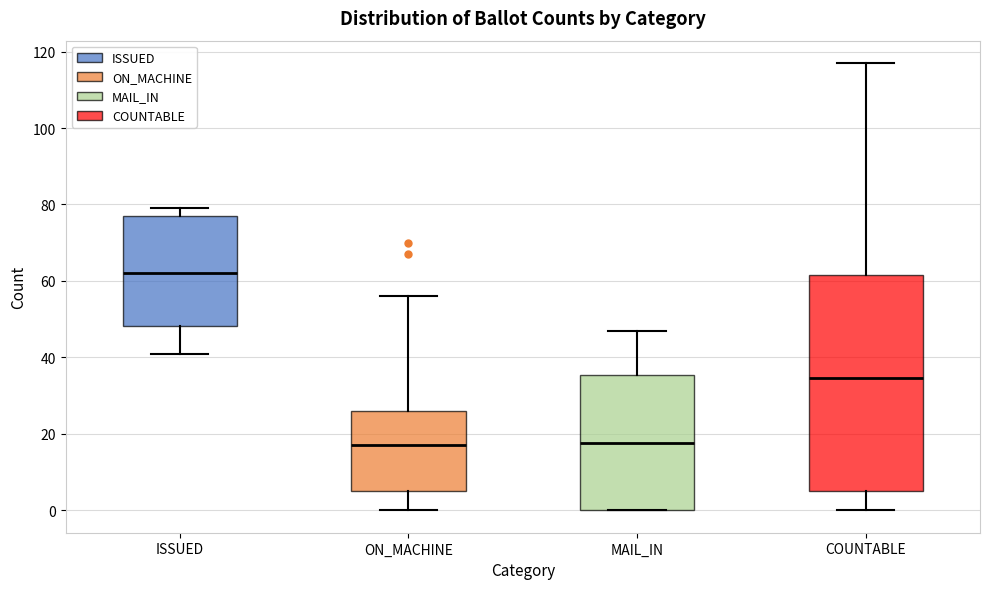

Where is the lower edge of the box for MAIL_IN on the y-axis? The values are not printed on the chart, so give them approximately, as read against the axis.

0